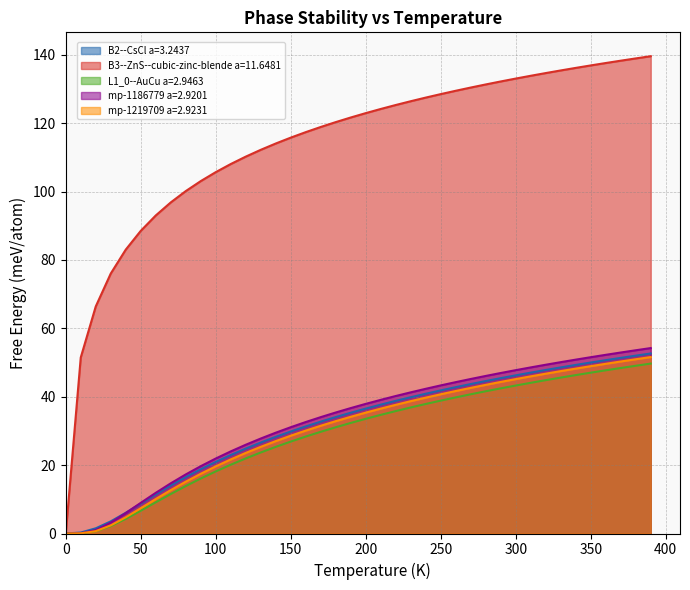

What is the spread (max minus min) of values at 230.0?

89.6